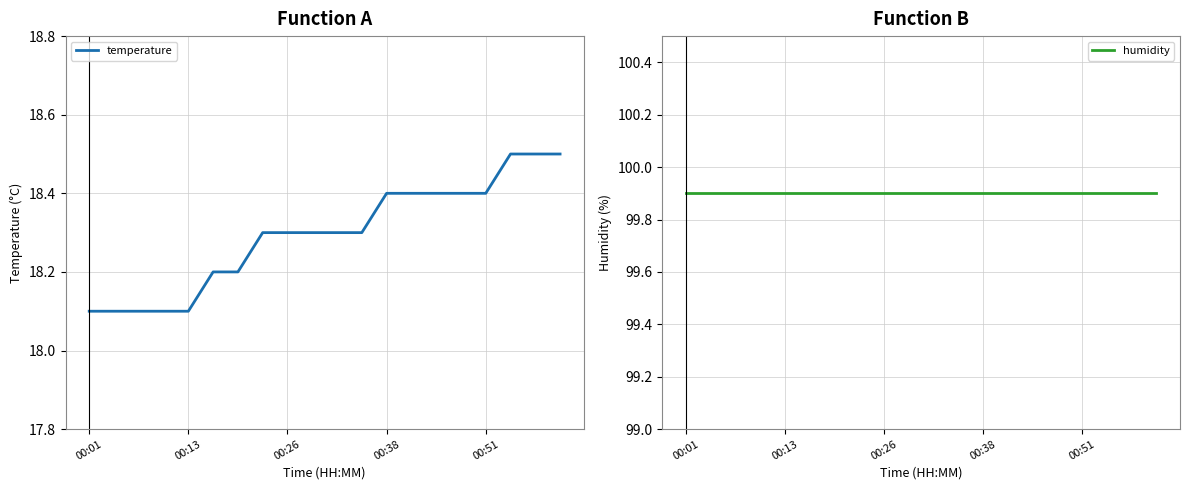

Which series has the widest spread of values?

temperature